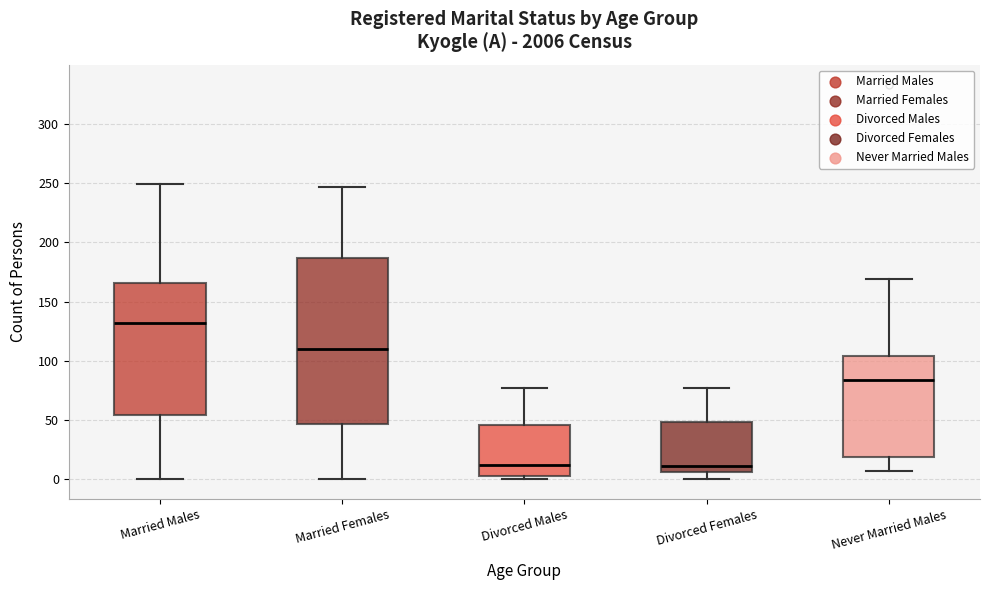

Where does the median line of the box for Divorced Females sit on the y-axis? The values are not printed on the chart, so give them approximately, as read against the axis.

10